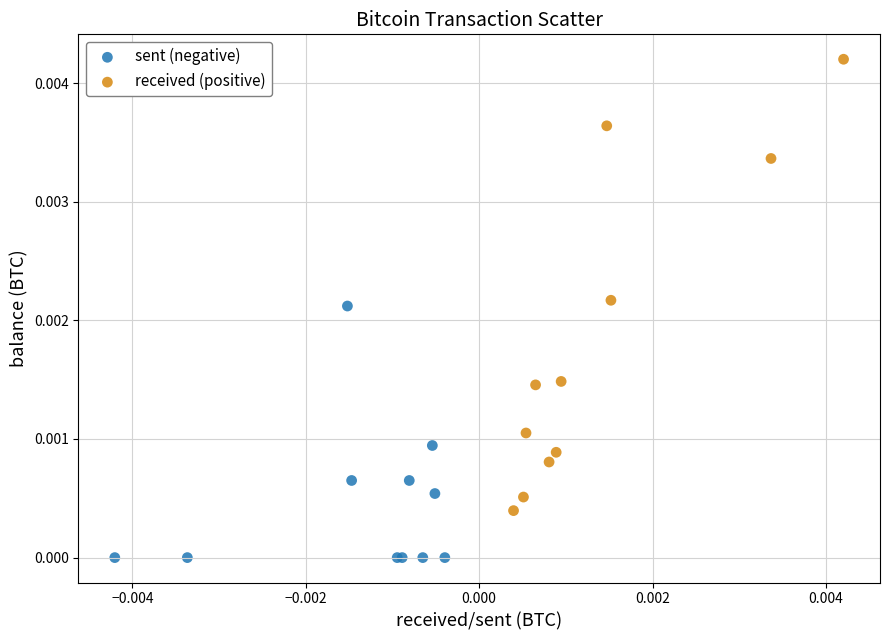

Which series contains the highest Y value?

received (positive)